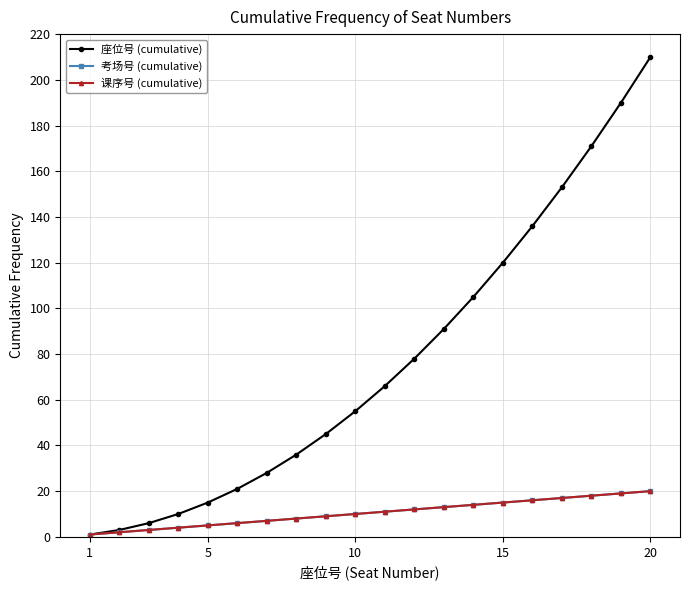

Which series has the largest total across all categories?

座位号 (cumulative)